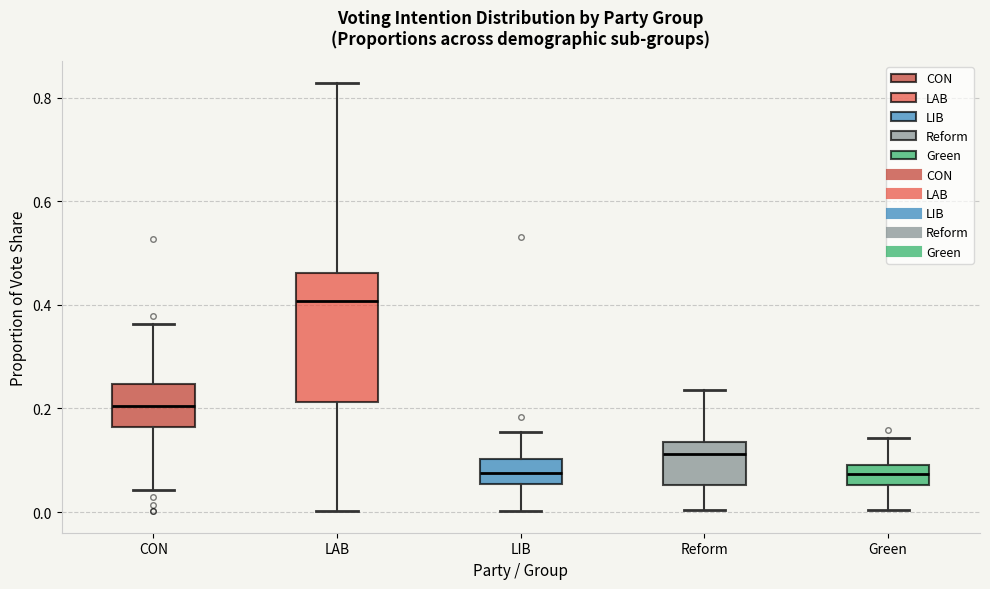

Reading left to right, read every box against the y-axis: the position of its median line, the range the box covers, and the ends of its whiskers. The values are not printed on the chart, so give them approximately, as read against the axis.

CON: median 0.20, box 0.16 to 0.24, whiskers 0.04 to 0.36
LAB: median 0.40, box 0.22 to 0.46, whiskers 0.00 to 0.82
LIB: median 0.08, box 0.06 to 0.10, whiskers 0.00 to 0.16
Reform: median 0.12, box 0.06 to 0.14, whiskers 0.00 to 0.24
Green: median 0.08, box 0.06 to 0.10, whiskers 0.00 to 0.14